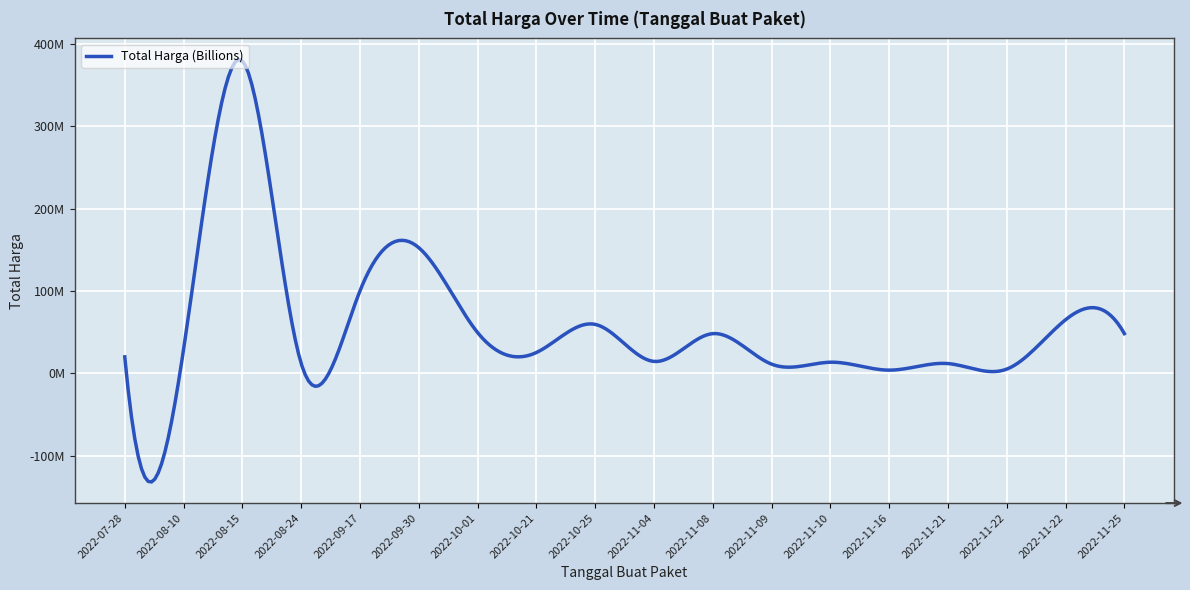

Does the chart have visible grid lines?

Yes